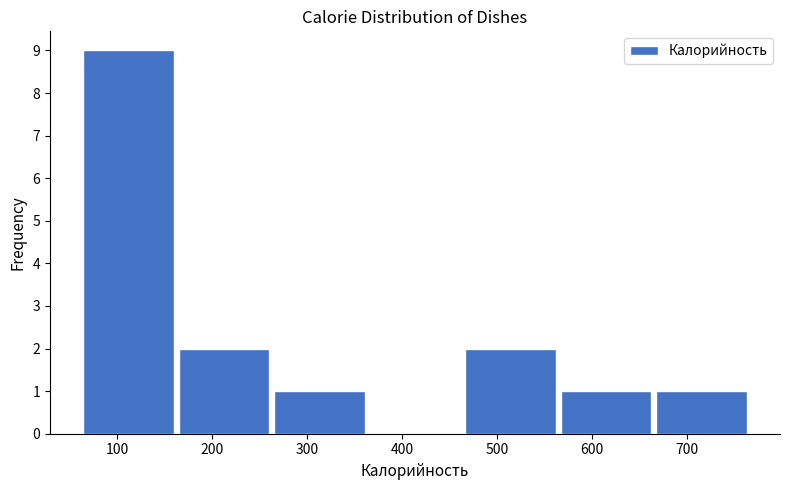

What is the height of the bar covering 160 to 260 on the x-axis? Neither the bar edges nor the heights are printed on the chart, so give them approximately, as read against the axes.

2